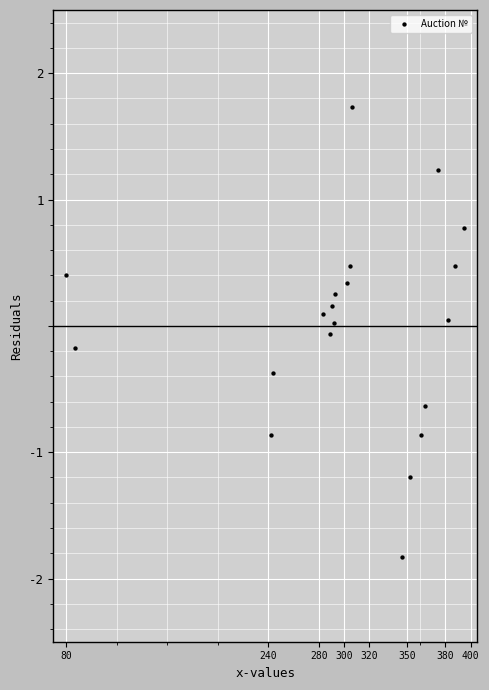

What is the range of Y values (max minus min)?

3.6